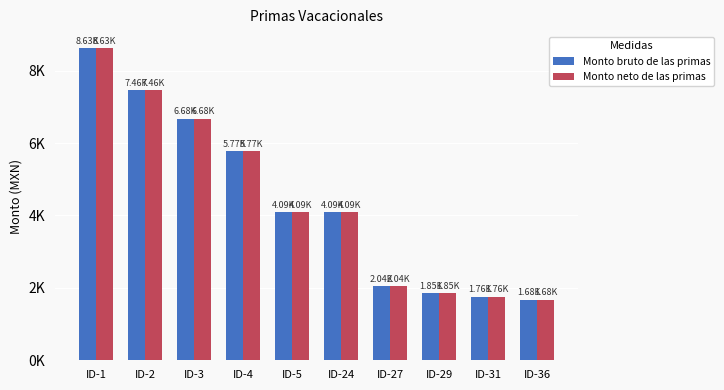

What are all the series names shown in the legend?

Monto bruto de las primas, Monto neto de las primas